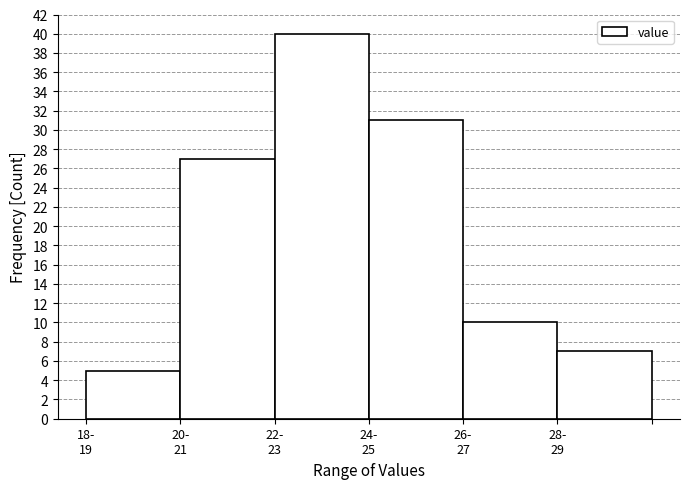

Reading left to right, what are all the values shown in this chart?

5	27	40	31	10	7